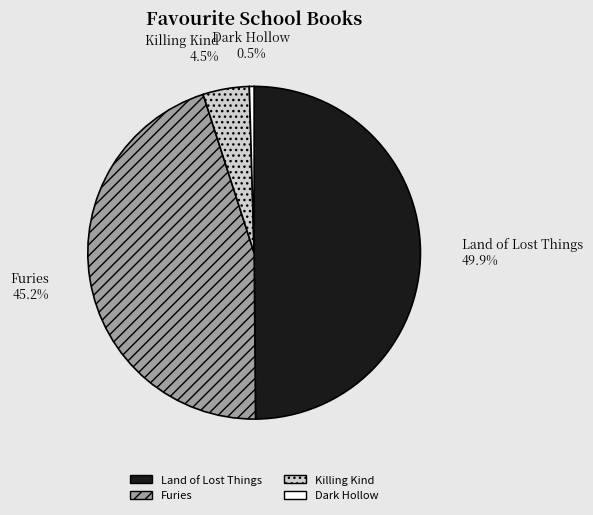

How many slices are in this pie chart?

4